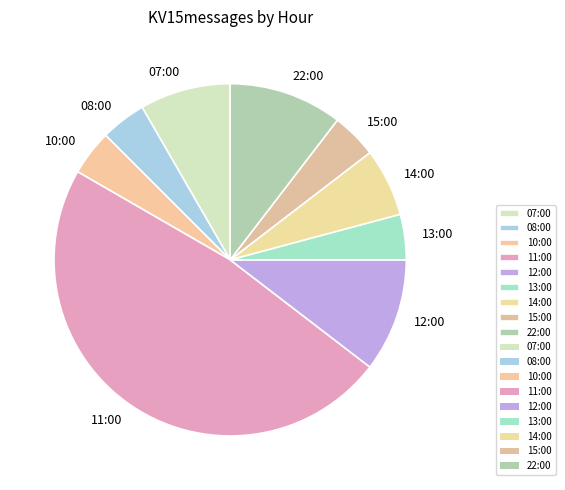

True or false: 12:00 accounts for 21% of the total.

False